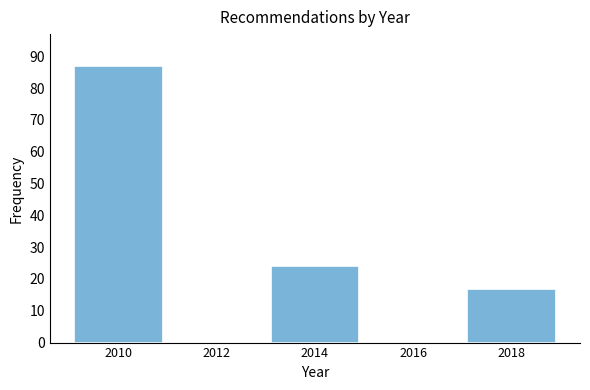

How tall is the bar that spans 2009 to 2011 on the x-axis? The values are not printed on the chart, so give them approximately, as read against the axis.

87